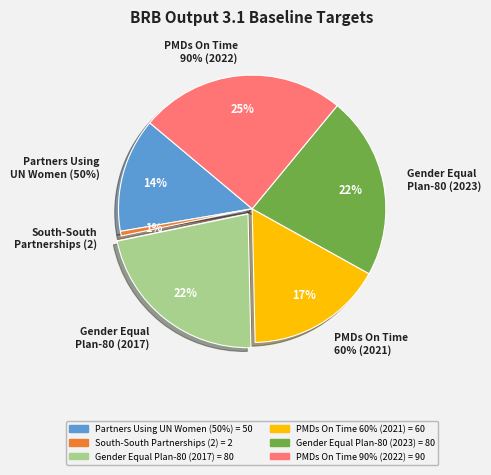

Do BRB_O_3.1D (BMTS=90) and BRB_O_3.1C (BMTS=80, 2023) together represent more than half of the pie?

No